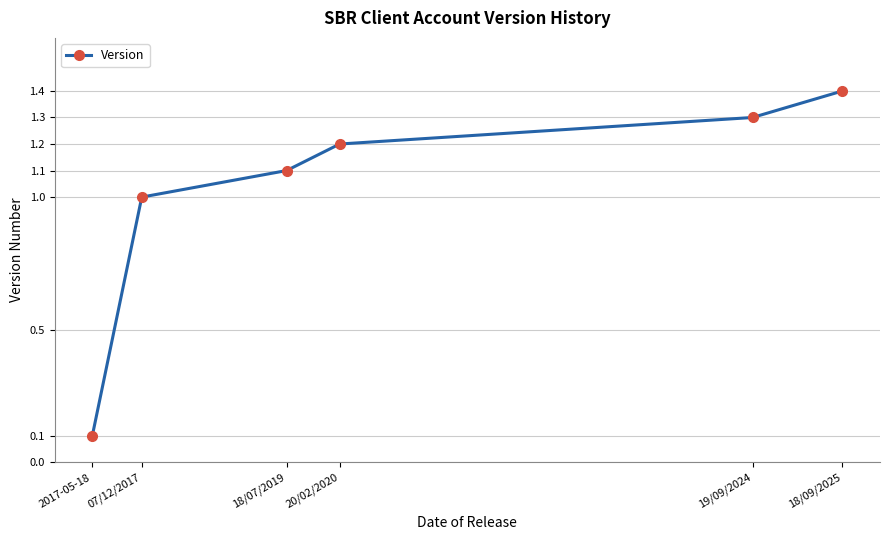

List the labels in order of value, largest first.

18/09/2025, 19/09/2024, 20/02/2020, 18/07/2019, 07/12/2017, 2017-05-18